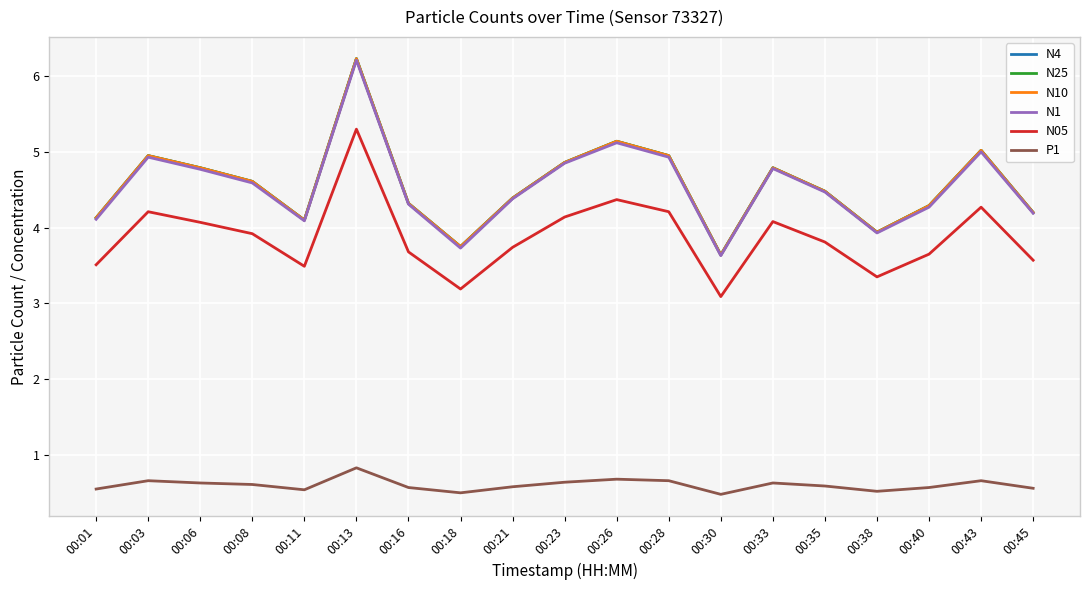

What is the sum of the N05 values at 00:08 and 00:33?

8.0